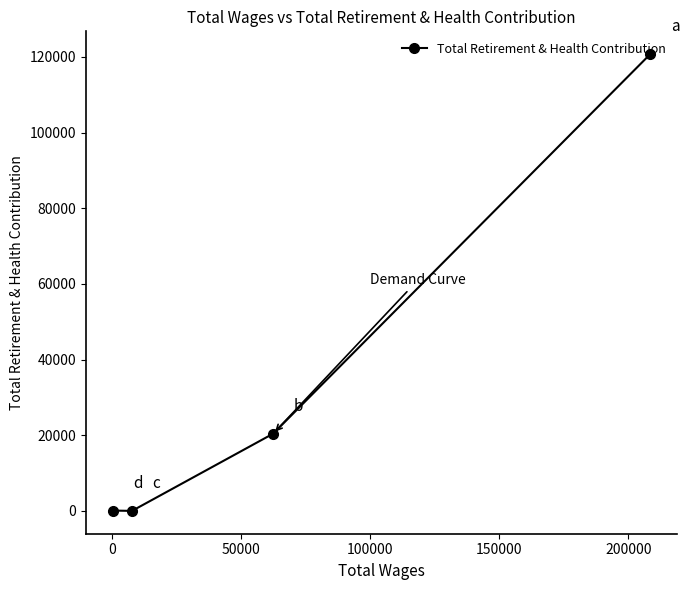

Does the chart have visible grid lines?

No